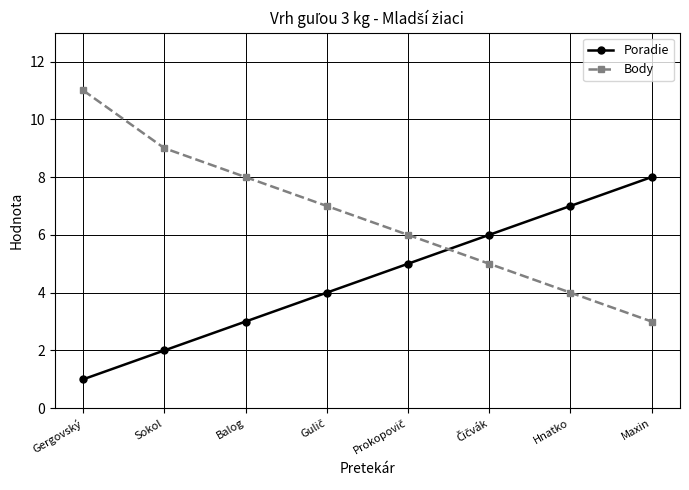

What is the value of the Poradie point at the 1st from the left?

1